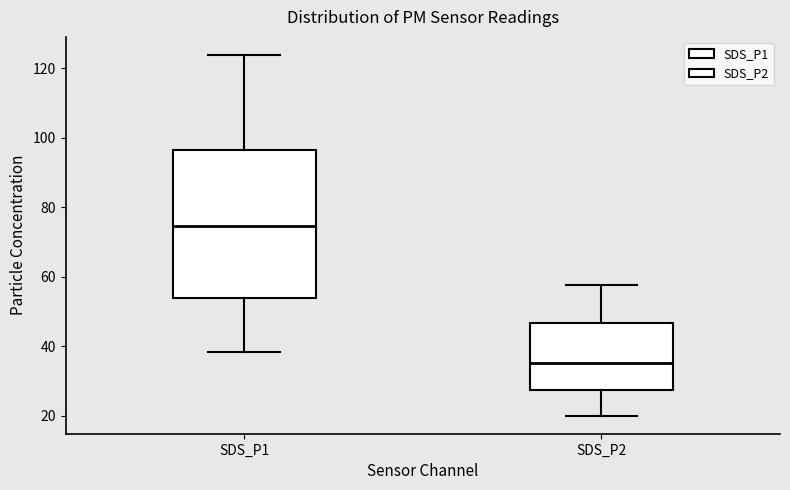

Which box's median line is the highest?

SDS_P1